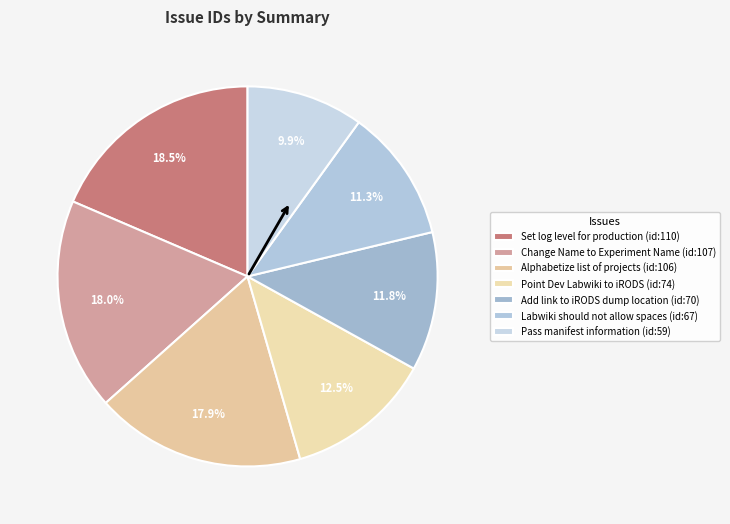

Is it true that Labwiki should not allow spaces is 1% of the pie?

False